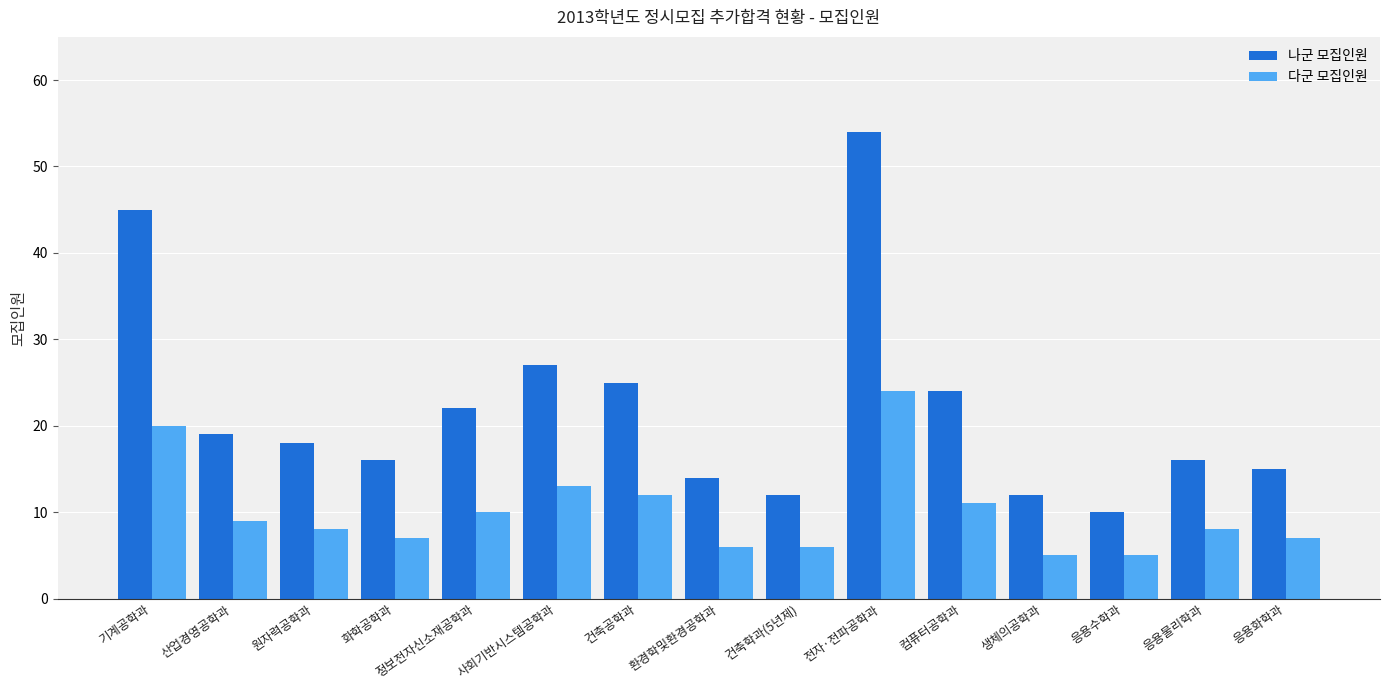

Read the 다군 모집인원 value at 환경학및환경공학과.

6